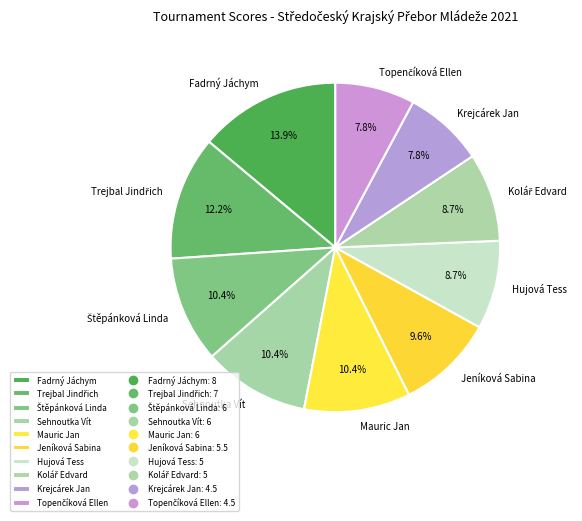

Count the number of slices in the pie.

10